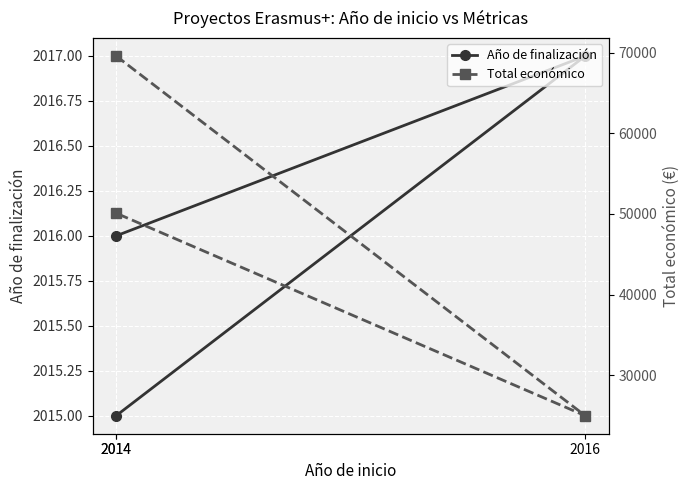

How many values in the Total económico series are below 50102?

1